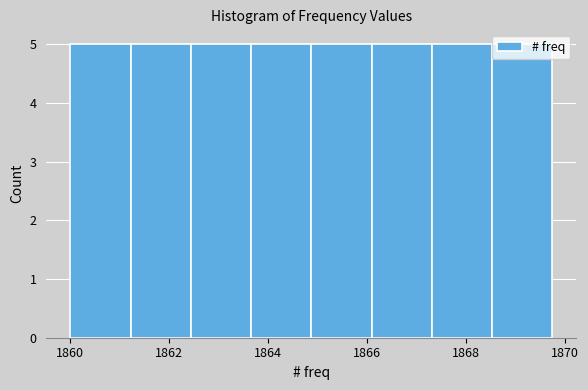

What is the height of the bar covering 1864.8 to 1866.0 on the x-axis? Neither the bar edges nor the heights are printed on the chart, so give them approximately, as read against the axes.

5